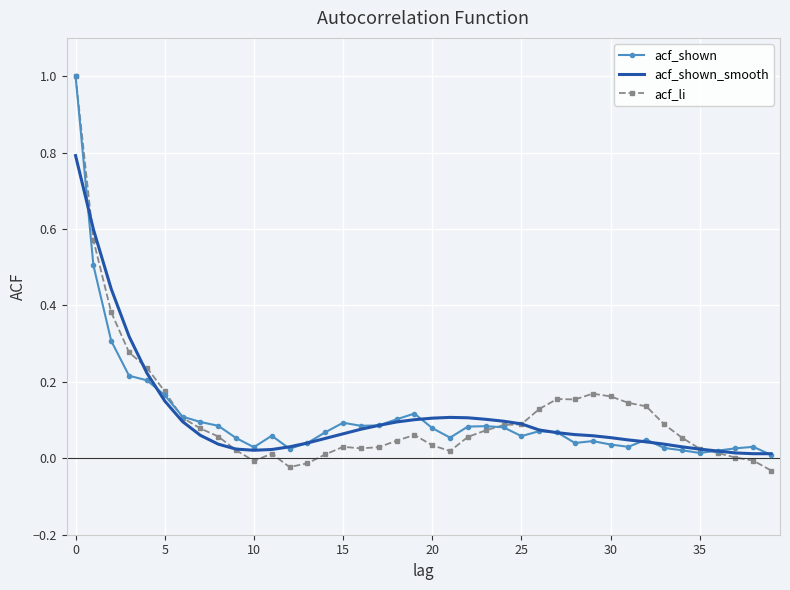

What is the highest value of the acf_shown series?

1.0